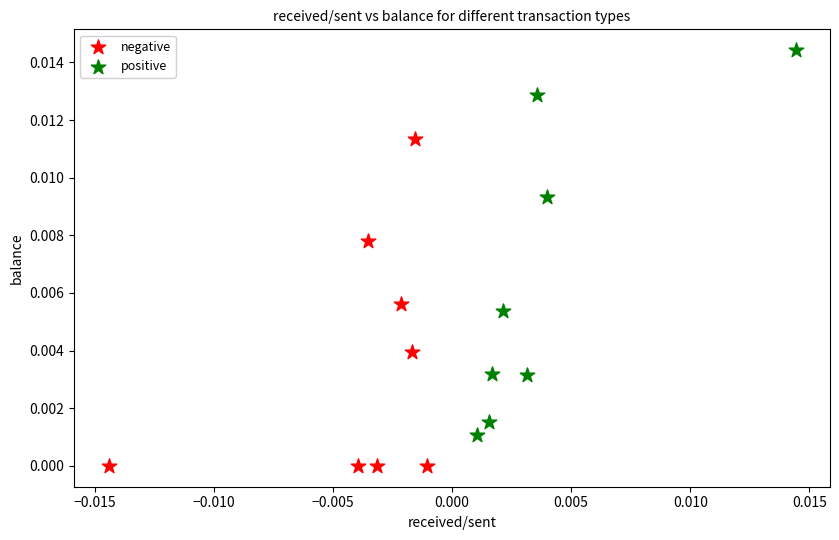

Which series has the widest spread of Y values?

positive